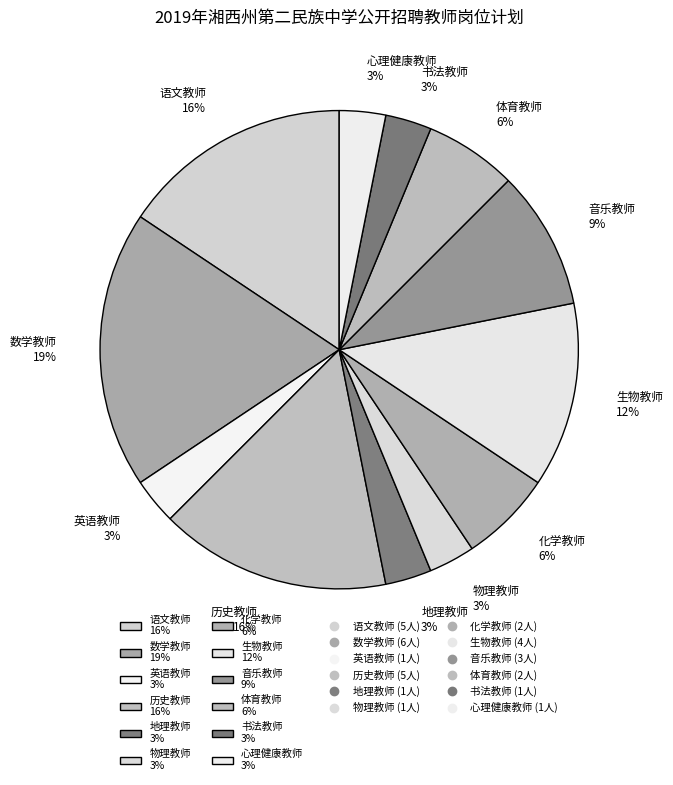

To the nearest percent, what is the average slice percentage?

8%